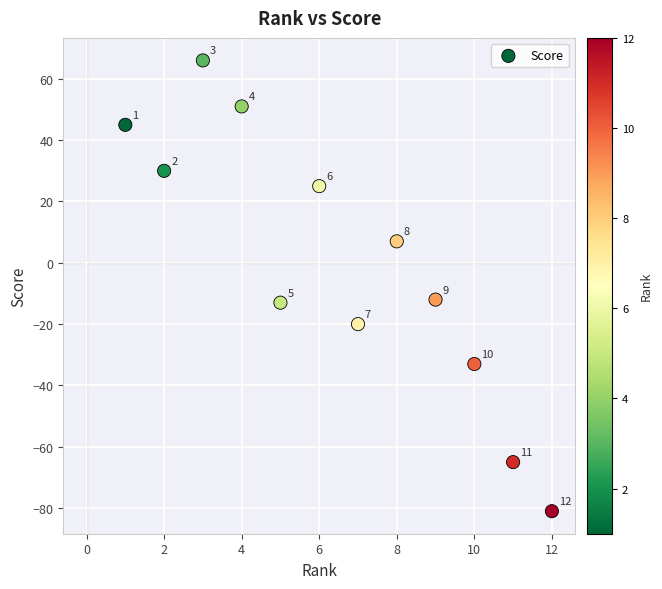

What is the range of X values (max minus min)?

11